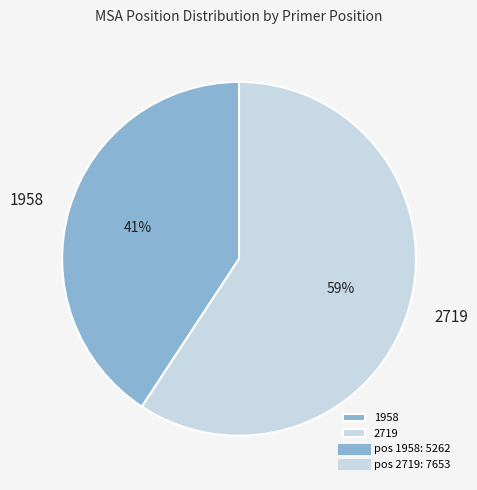

Does 1958 account for over 50% of the chart?

No